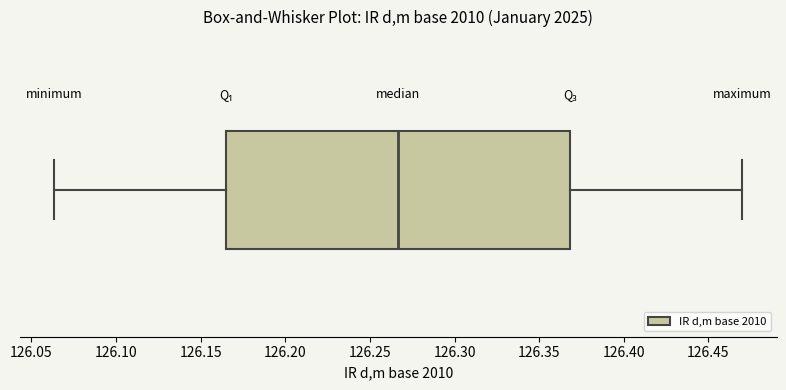

Transcribe this box plot: give where the median line is, the range the box spans, and where the two whiskers end, as read against the x-axis. The values are not printed on the chart, so give them approximately, as read against the axis.

median 126.265, box 126.165 to 126.370, whiskers 126.065 to 126.470